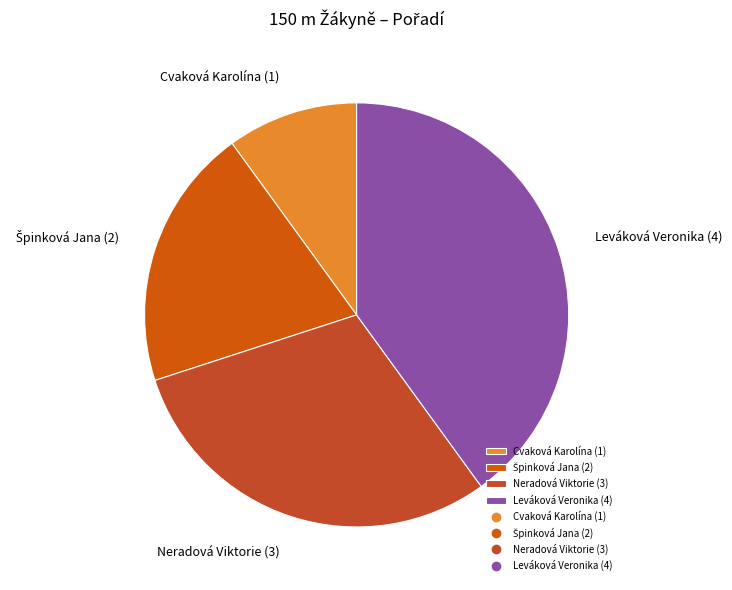

Does any single category account for the majority?

No